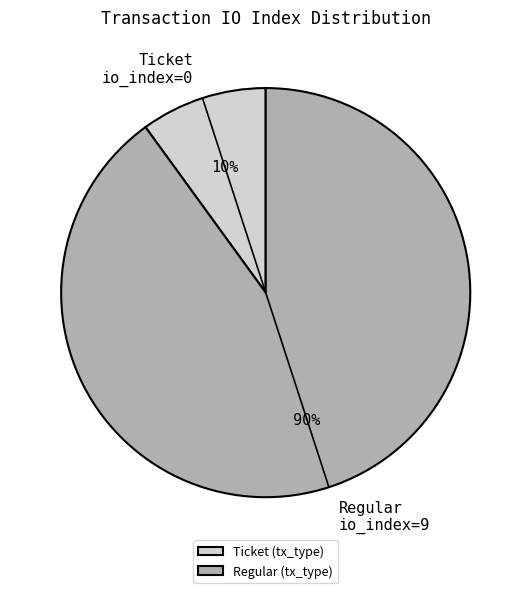

To the nearest percent, what is the difference between the Ticket io_index=0 and Regular io_index=9 slice percentages?

80%